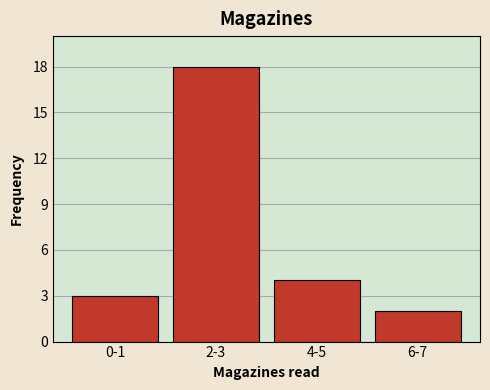

Reading right to left, what are all the values shown in this chart?

6-7=2	4-5=4	2-3=18	0-1=3